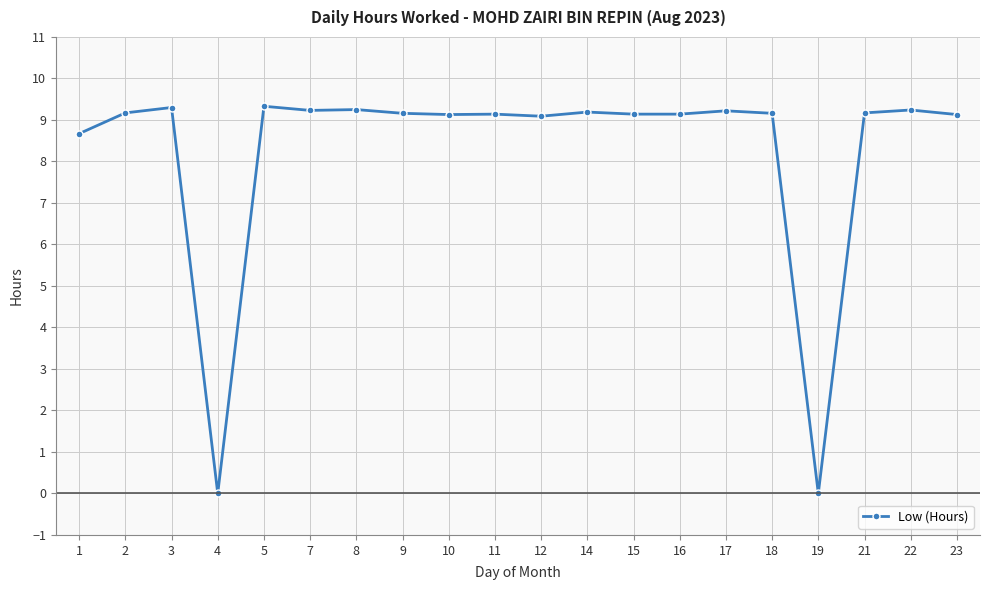

What is the difference between the values at 18 and 22?

0.1